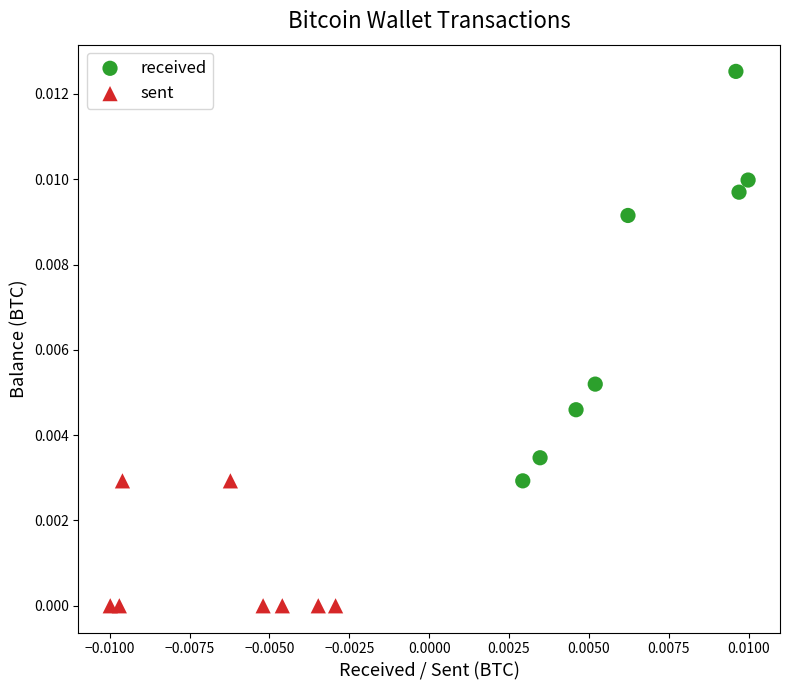

Which series reaches the minimum Y coordinate?

sent